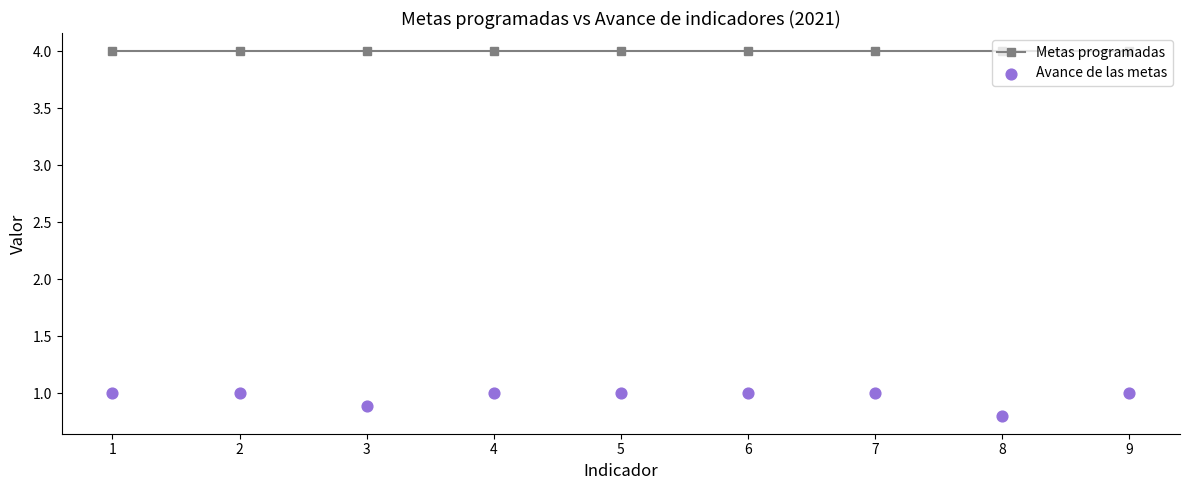

What is the total value across all series at 3?

4.9